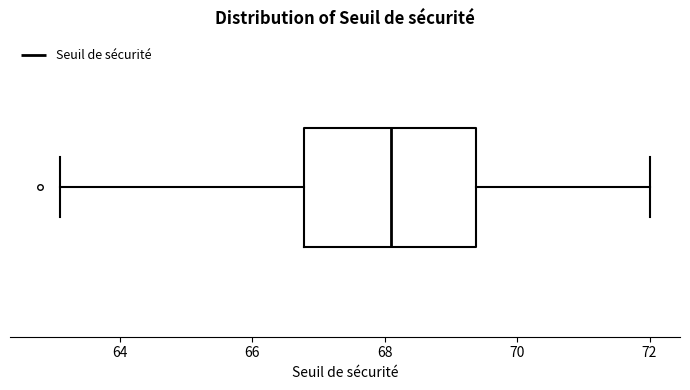

Where does the right whisker of the box end on the x-axis? The values are not printed on the chart, so give them approximately, as read against the axis.

72.0